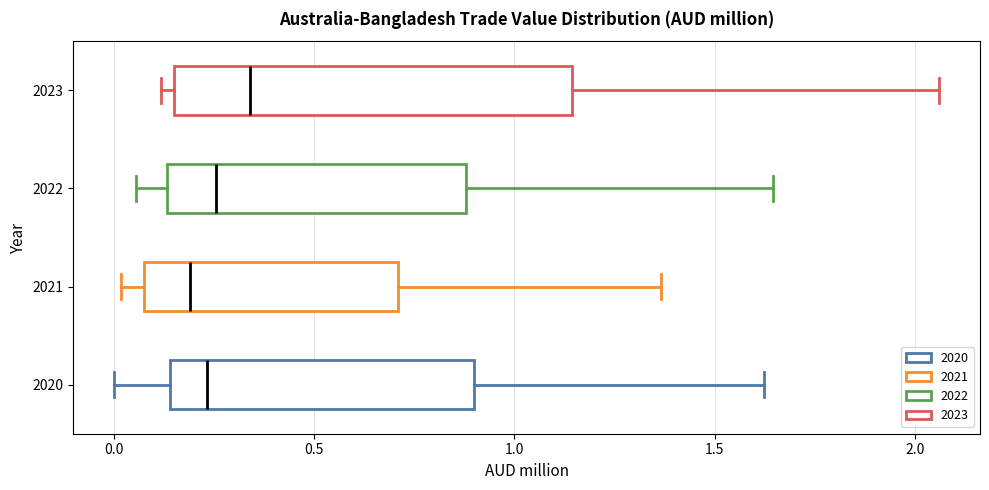

Comparing the boxes themselves (not the whiskers), which one is the widest?

2023